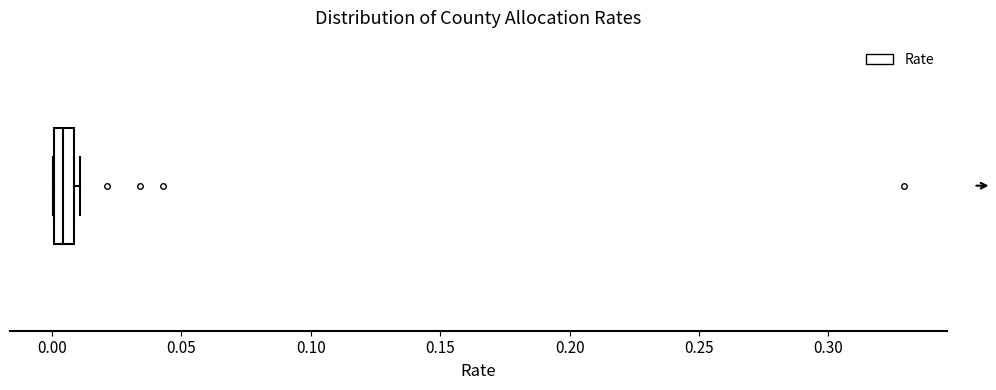

Where is the right edge of the box on the x-axis? The values are not printed on the chart, so give them approximately, as read against the axis.

0.010